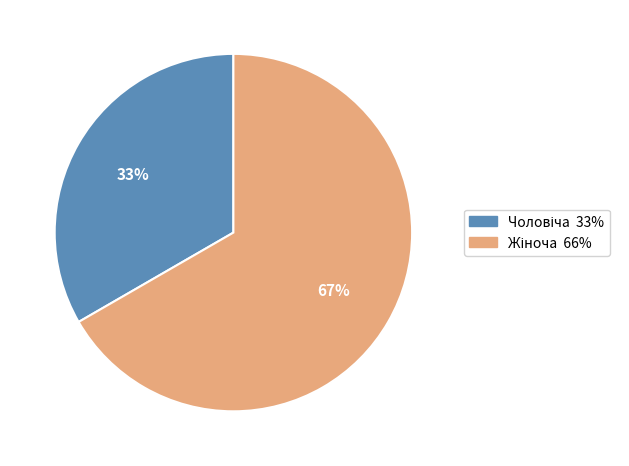

How many slices are in this pie chart?

2